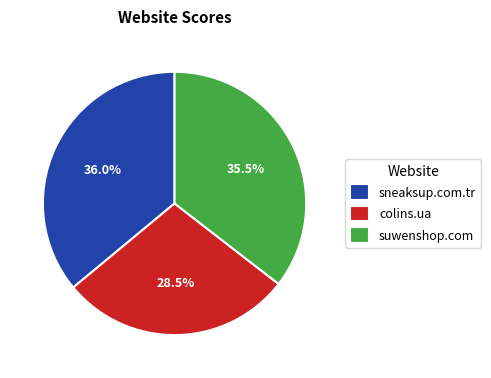

To the nearest percent, what is the difference between the colins.ua and sneaksup.com.tr slice percentages?

8%